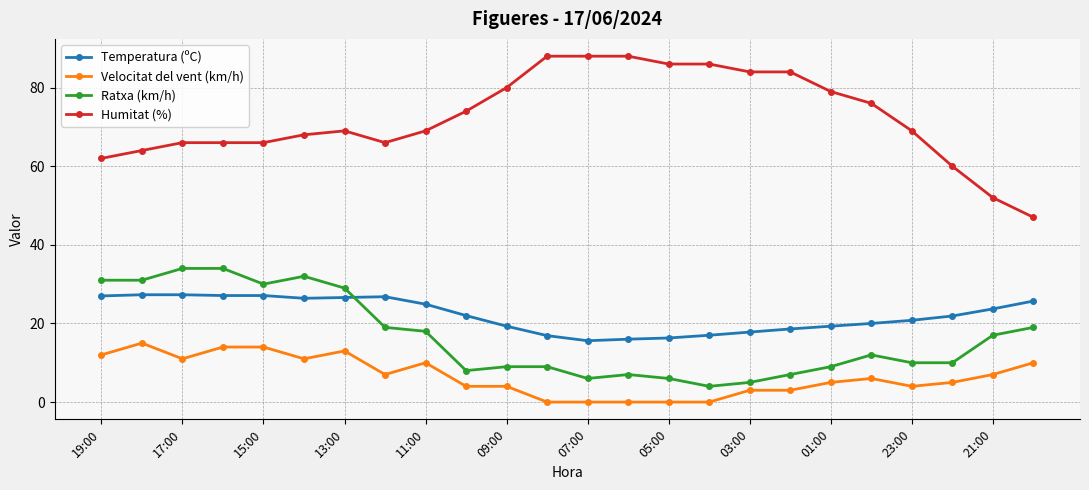

Rank the series by their maximum value, from highest to lowest.

Humitat (%), Ratxa (km/h), Temperatura (ºC), Velocitat del vent (km/h)